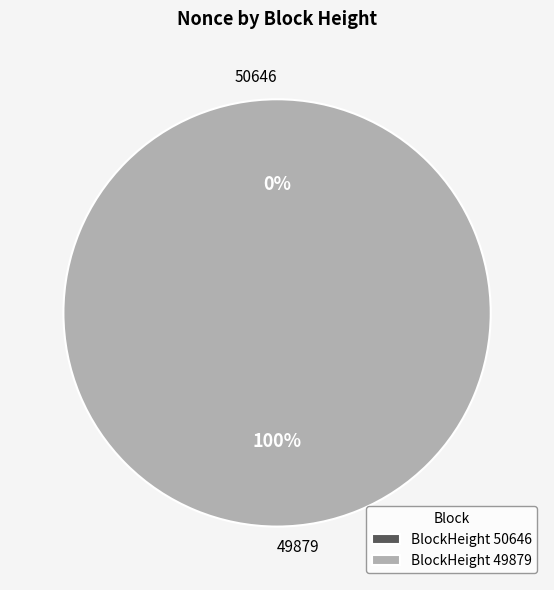

The 50646 slice represents 0% of the pie. True or false?

True